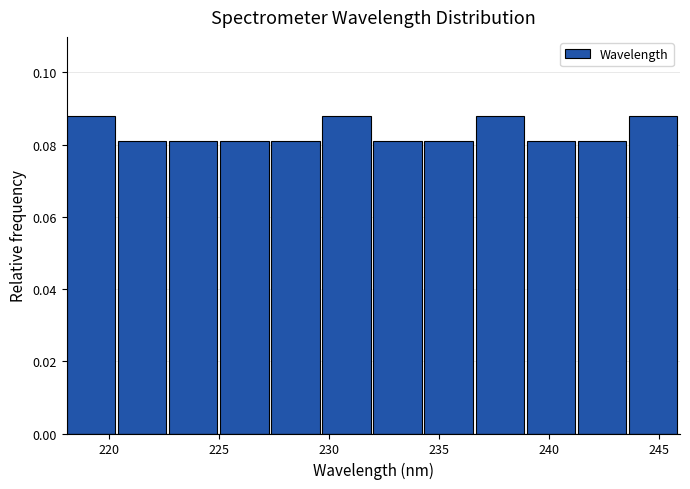

Reading left to right, transcribe this chart: for each bar, give the range it covers on the x-axis and its height. Neither the bar edges nor the heights are printed on the chart, so give them approximately, as read against the axes.

218.0 to 220.5: 0.088
220.5 to 222.5: 0.082
222.5 to 225.0: 0.082
225.0 to 227.5: 0.082
227.5 to 229.5: 0.082
229.5 to 232.0: 0.088
232.0 to 234.5: 0.082
234.5 to 236.5: 0.082
236.5 to 239.0: 0.088
239.0 to 241.5: 0.082
241.5 to 243.5: 0.082
243.5 to 246.0: 0.088